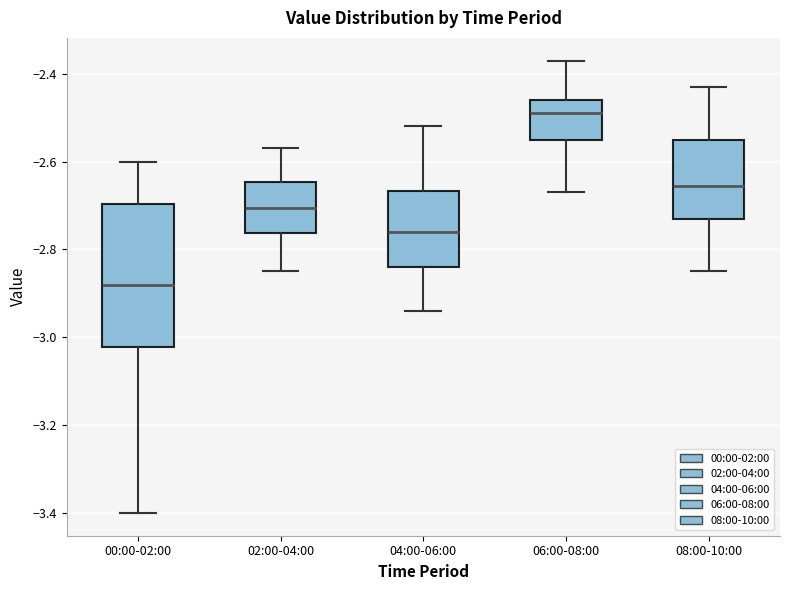

Reading left to right, read every box against the y-axis: the position of its median line, the range the box covers, and the ends of its whiskers. The values are not printed on the chart, so give them approximately, as read against the axis.

00:00-02:00: median -2.88, box -3.02 to -2.70, whiskers -3.40 to -2.60
02:00-04:00: median -2.70, box -2.76 to -2.64, whiskers -2.84 to -2.56
04:00-06:00: median -2.76, box -2.84 to -2.66, whiskers -2.94 to -2.52
06:00-08:00: median -2.48, box -2.54 to -2.46, whiskers -2.66 to -2.36
08:00-10:00: median -2.66, box -2.72 to -2.54, whiskers -2.84 to -2.42